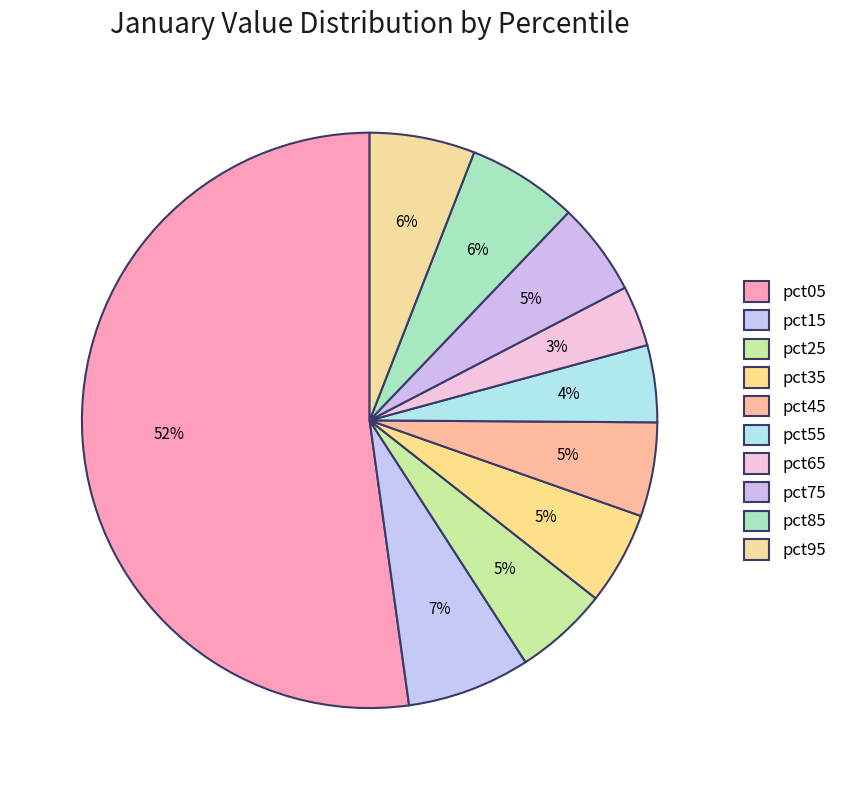

How many slices are in this pie chart?

10